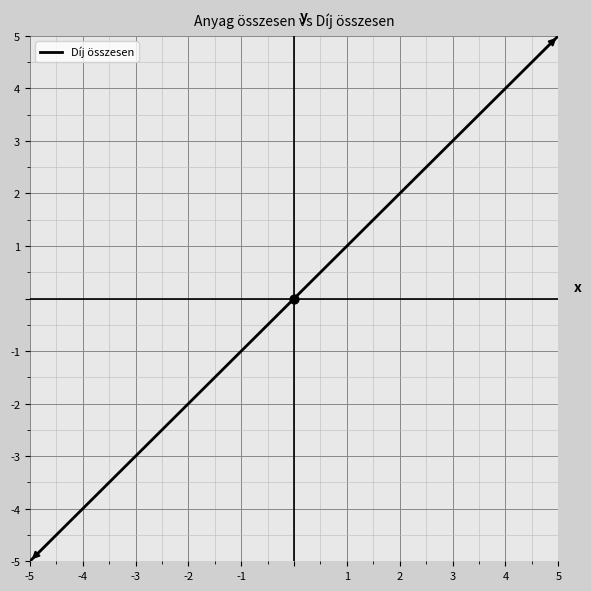

Between 5 and -5, which is larger?

5